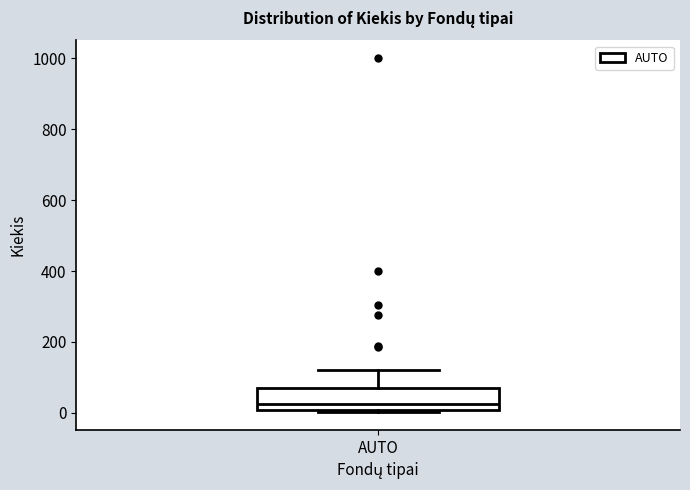

Read this box plot against the y-axis: the position of the median line, the range covered by the box, and the ends of both whiskers. The values are not printed on the chart, so give them approximately, as read against the axis.

median 20, box 0 to 60, whiskers 0 (just below the box's lower edge) to 120